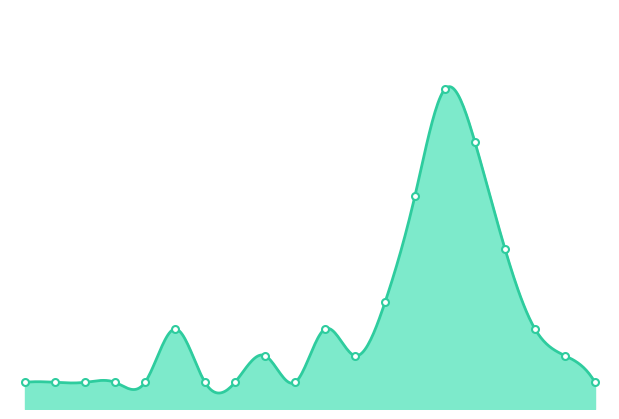

The chart shows a value of 1 at 1978. True or false?

False